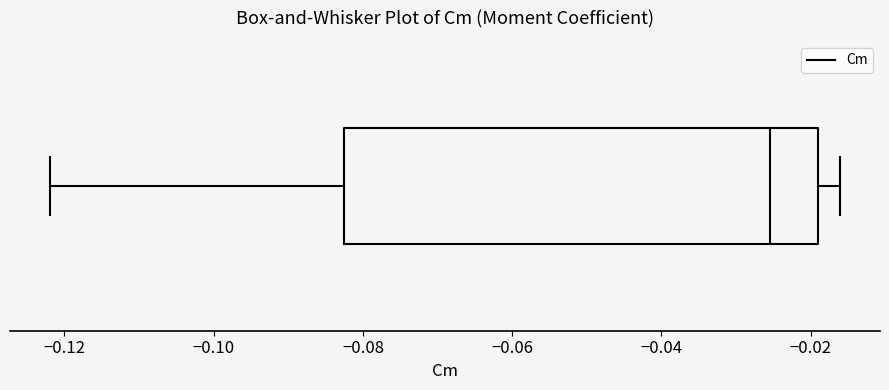

Where is the left edge of the box on the x-axis? The values are not printed on the chart, so give them approximately, as read against the axis.

-0.082